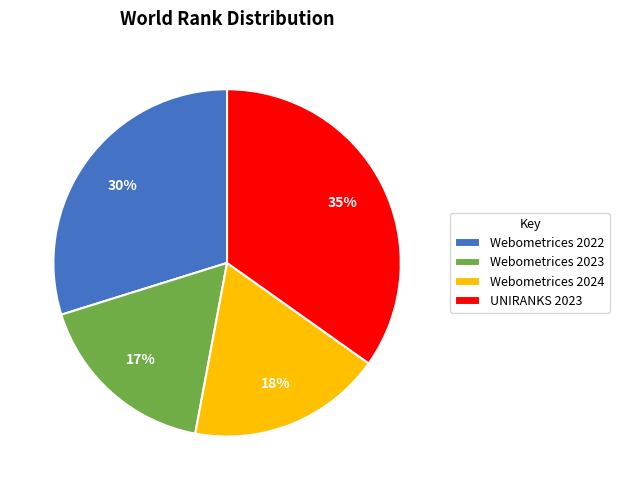

To the nearest percent, what percentage of the pie is Webometrices 2024?

18%